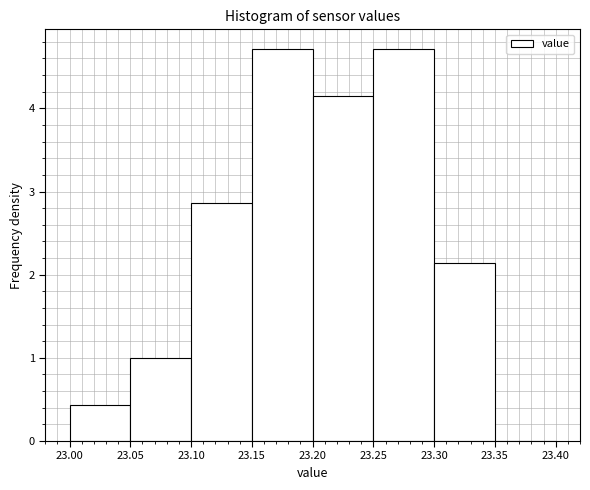

Reading left to right, transcribe this chart: for each bar, give the range it covers on the x-axis and its height. The values are not printed on the chart, so give them approximately, as read against the axis.

23.00 to 23.05: 0.4
23.05 to 23.10: 1.0
23.10 to 23.15: 2.9
23.15 to 23.20: 4.7
23.20 to 23.25: 4.1
23.25 to 23.30: 4.7
23.30 to 23.35: 2.1
23.35 to 23.40: 0